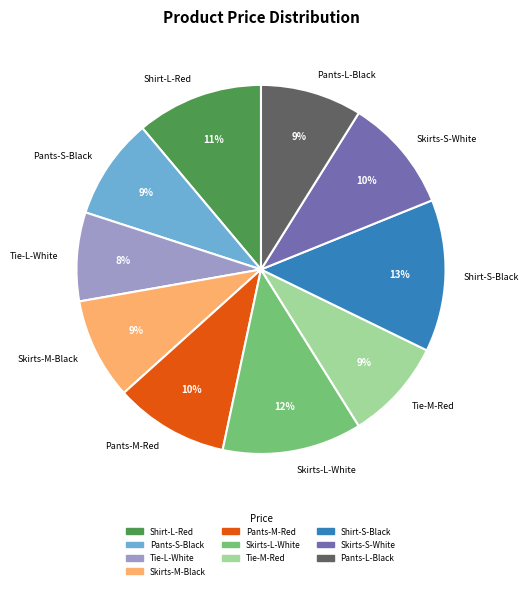

To the nearest percent, what is the average slice percentage?

10%